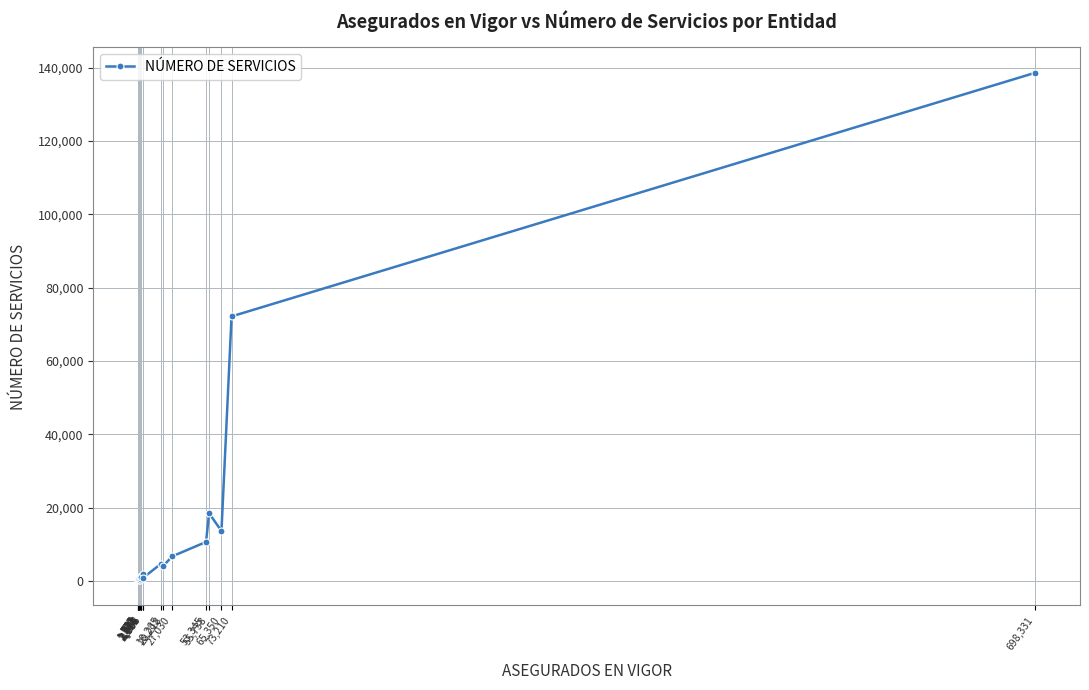

True or false: the data has more than 1 interior local peaks.

True